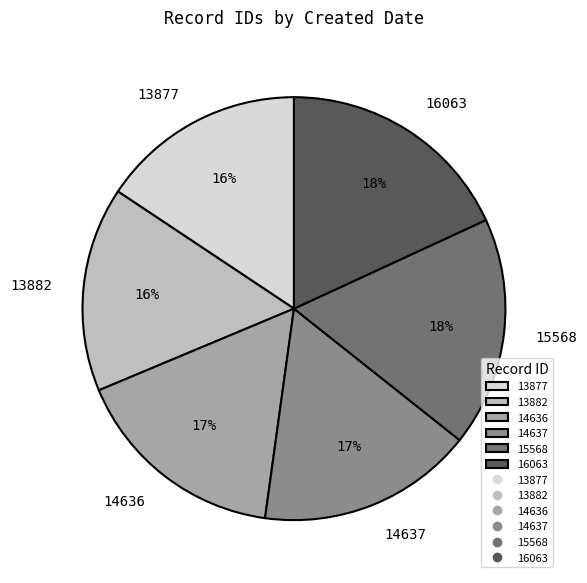

How many segments does this pie chart have?

6